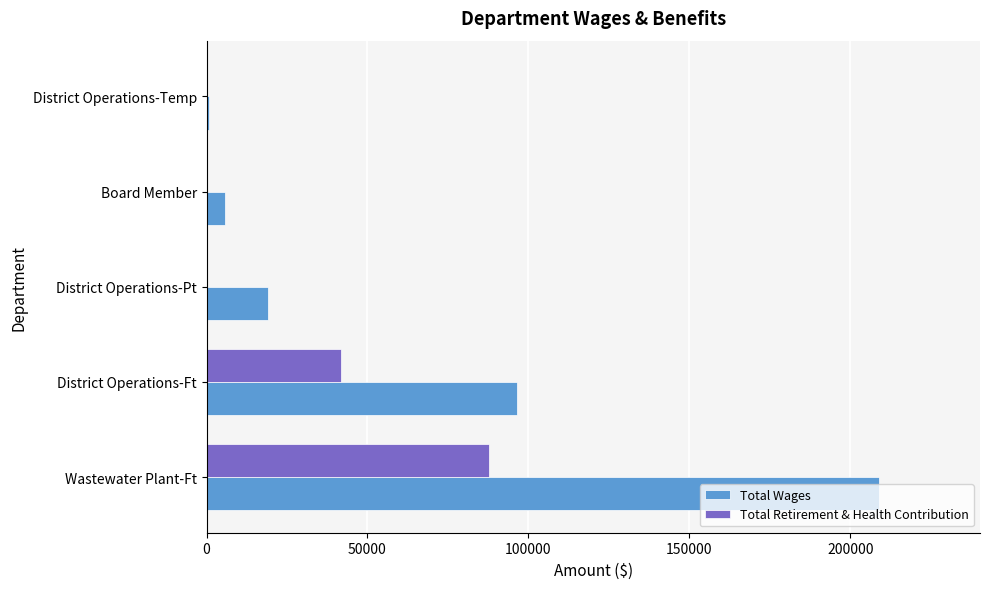

What is the sum of all Total Retirement & Health Contribution values?

129538